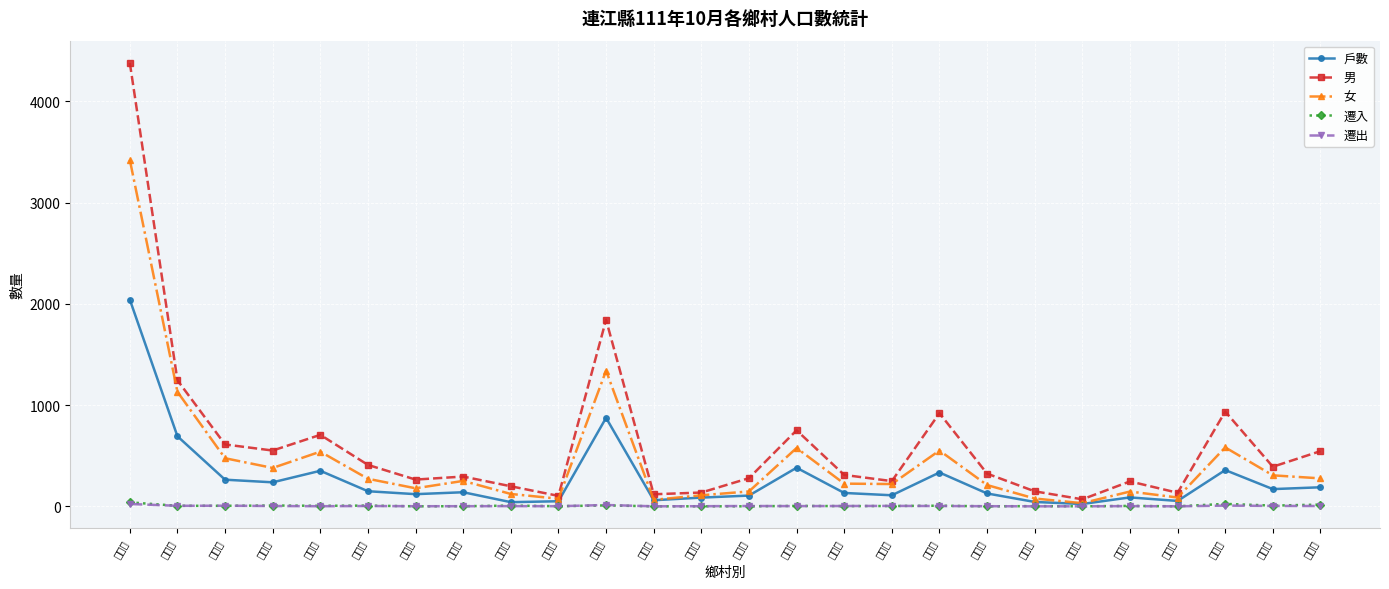

What is the difference between the highest and lowest values at 津沙村?

264